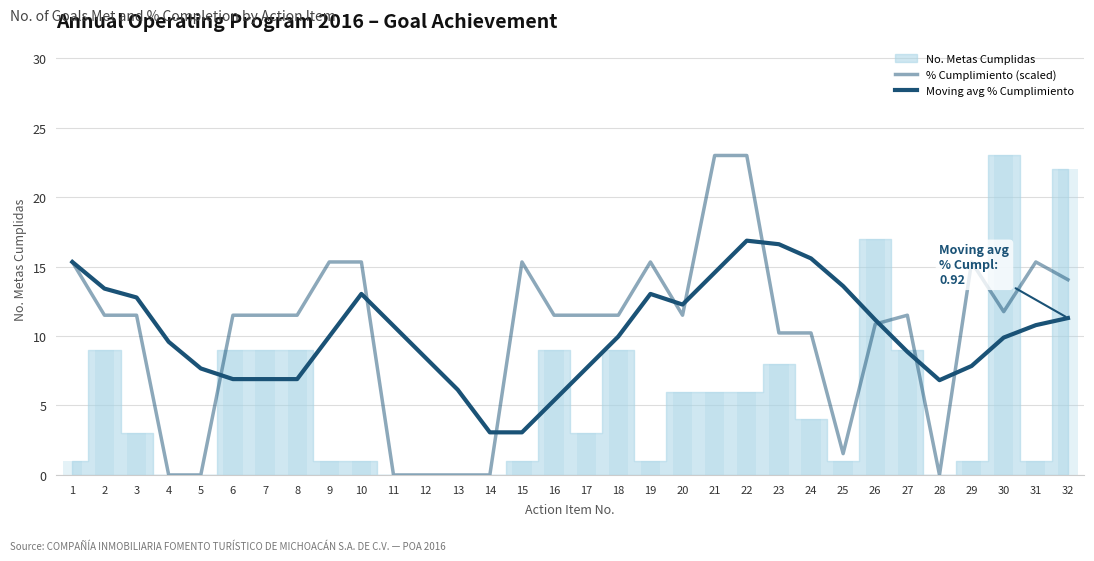

What is the value of the Moving avg % Cumplimiento bar at the 11th from the left?

10.7